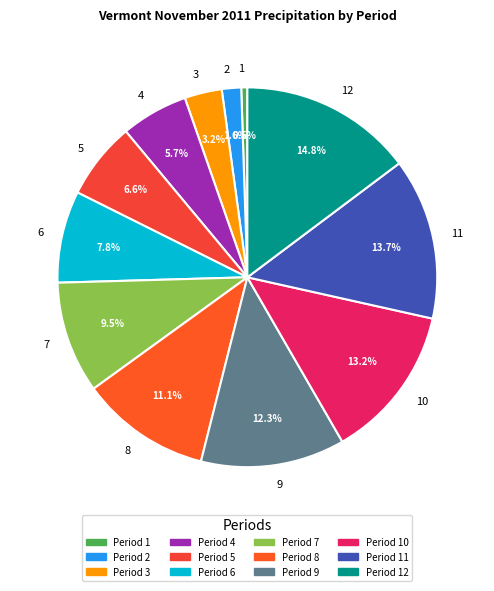

To the nearest percent, what portion does 4 represent?

6%